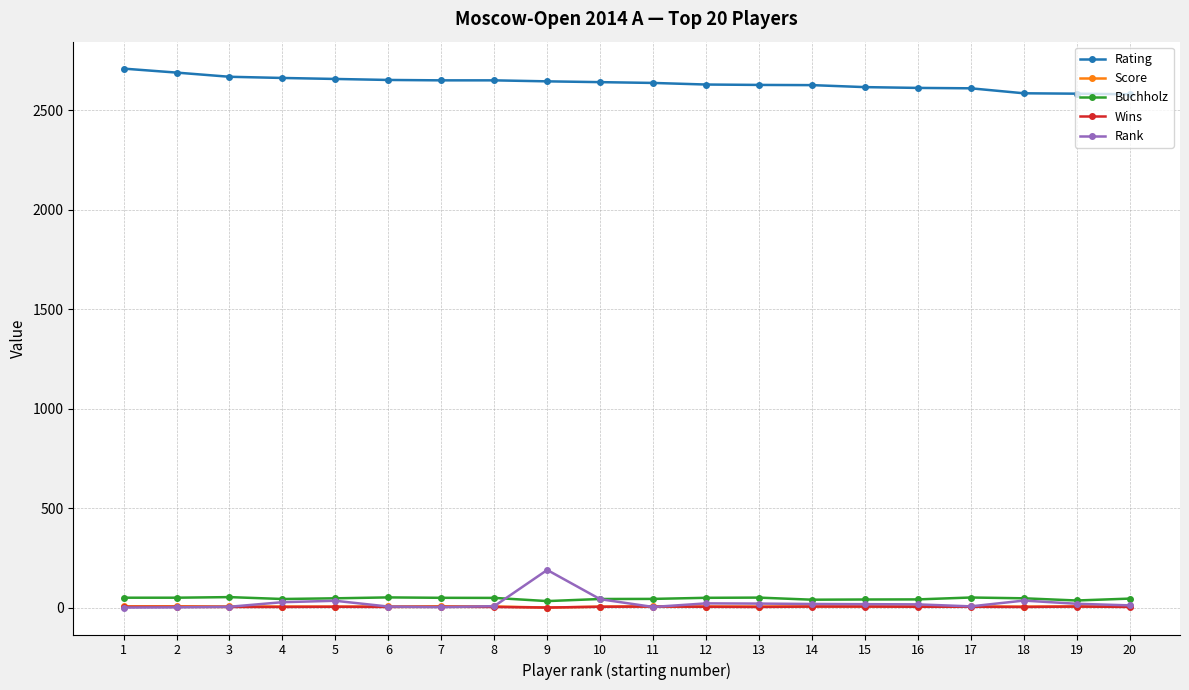

What is the maximum value shown in the chart?

2710.0